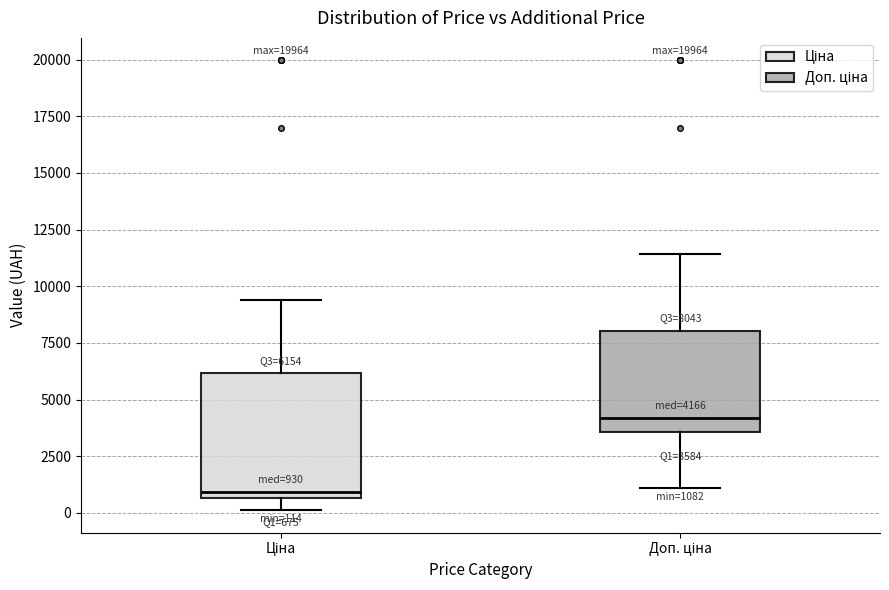

Which box is the tallest, from its lower edge to its upper edge?

Ціна